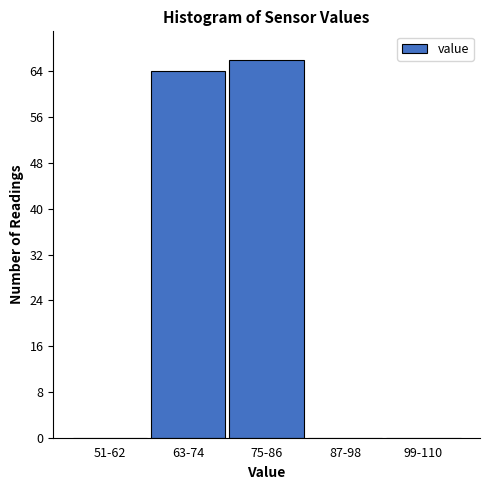

Reading right to left, list all the values displayed in this chart.

99-110=0	87-98=0	75-86=66	63-74=64	51-62=0